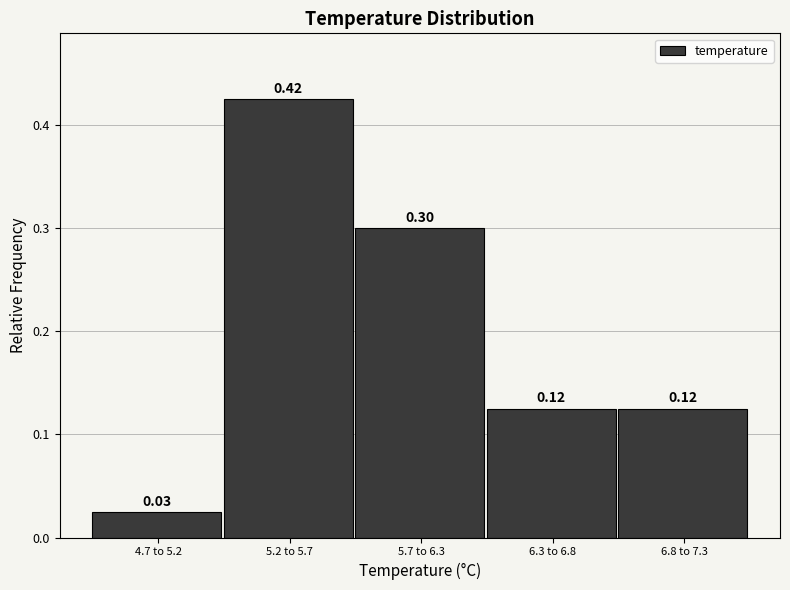

What is the difference between the values at 6.3 to 6.8 and 5.2 to 5.7?

0.3